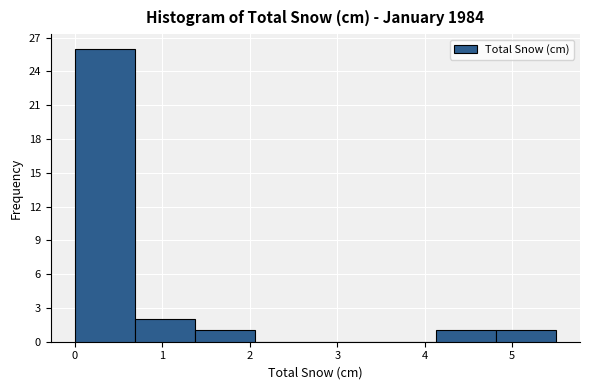

Which range on the x-axis has the tallest bar?

0.0 to 0.7